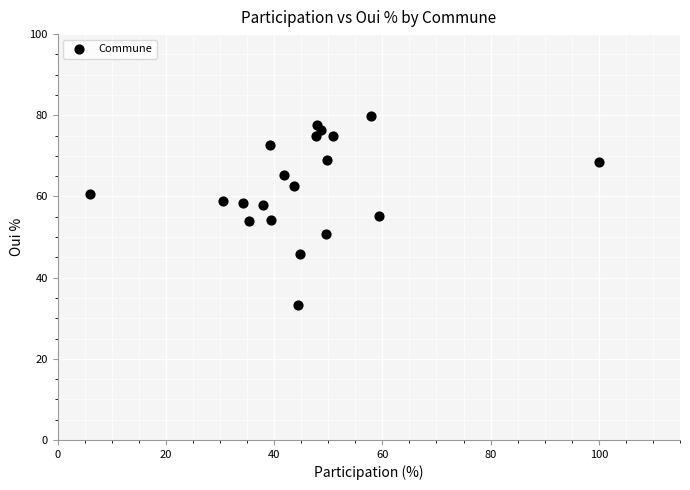

What is the range of Y values (max minus min)?

46.4